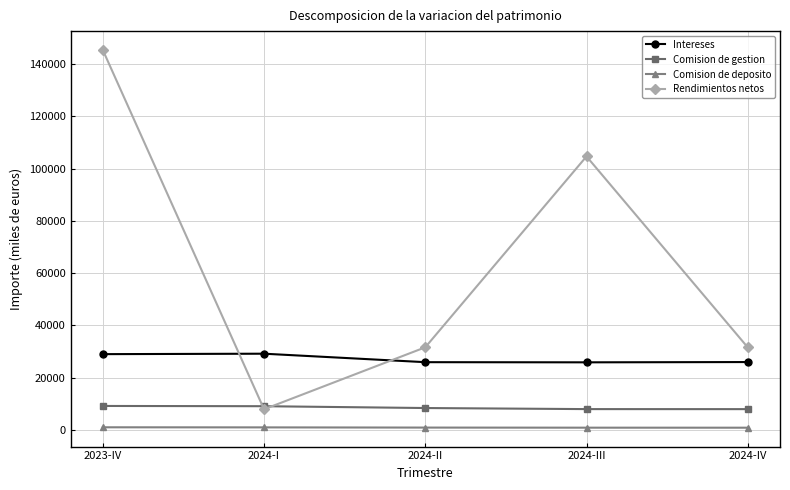

What is the spread (max minus min) of values at 2023-IV?

144458